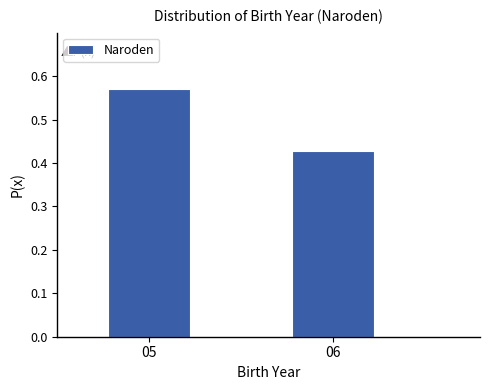

Which label corresponds to the largest value in the chart?

05